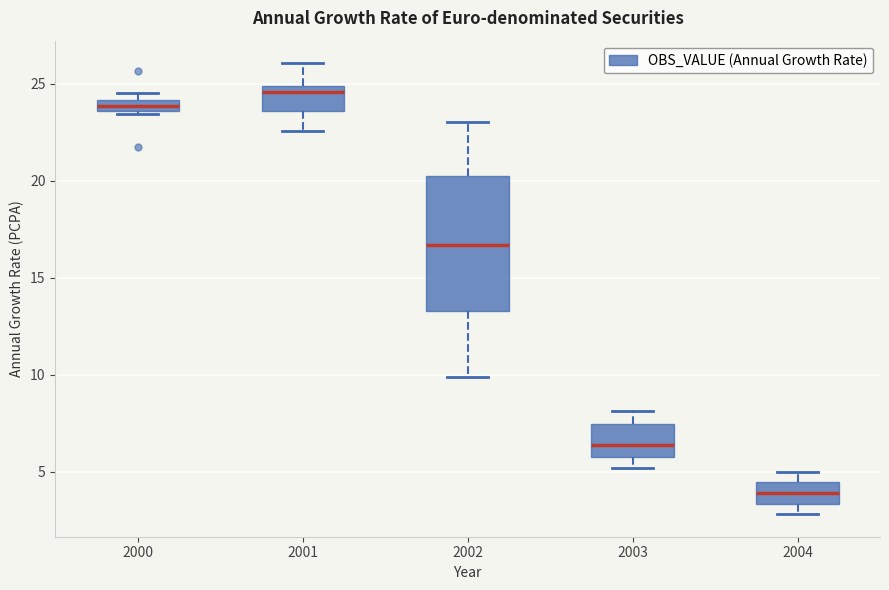

Where does the median line of the box at x = 2004 sit on the y-axis? The values are not printed on the chart, so give them approximately, as read against the axis.

4.0